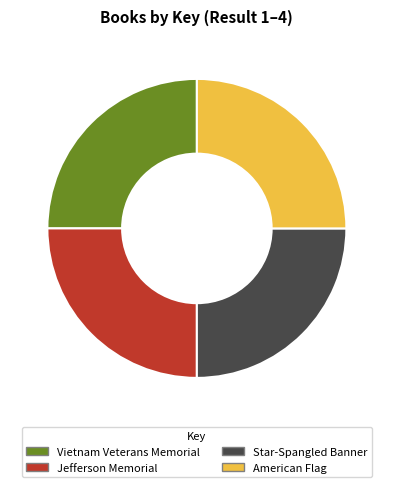

Is it true that American Flag is 19% of the pie?

False